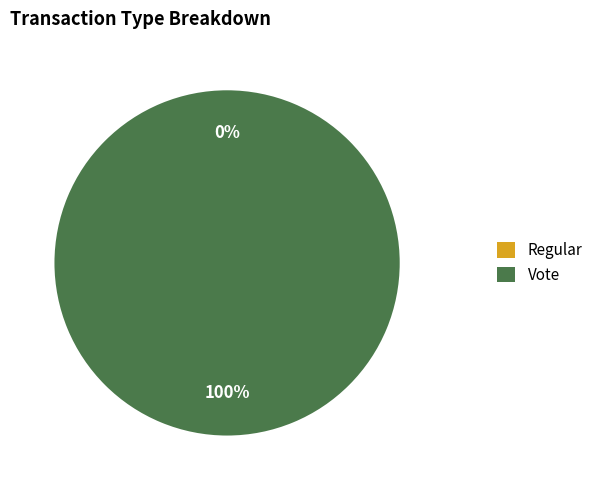

To the nearest percent, what portion does Vote represent?

100%